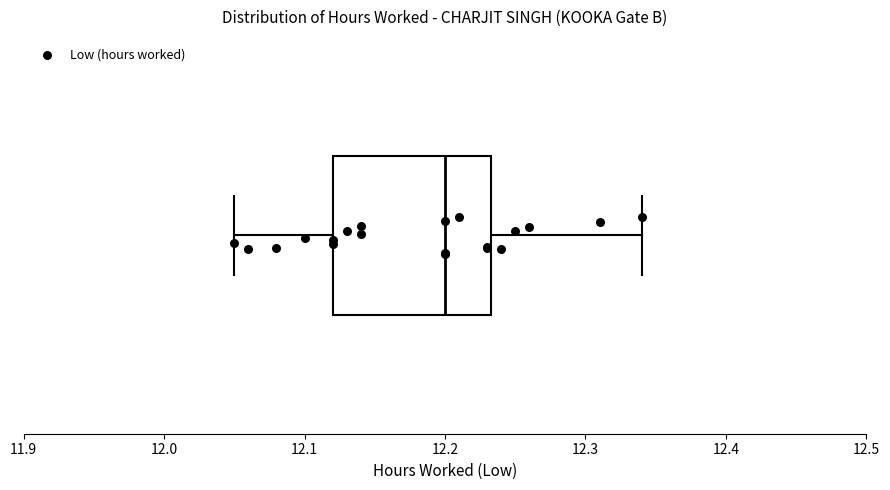

Where does the median line of the box sit on the x-axis? The values are not printed on the chart, so give them approximately, as read against the axis.

12.20